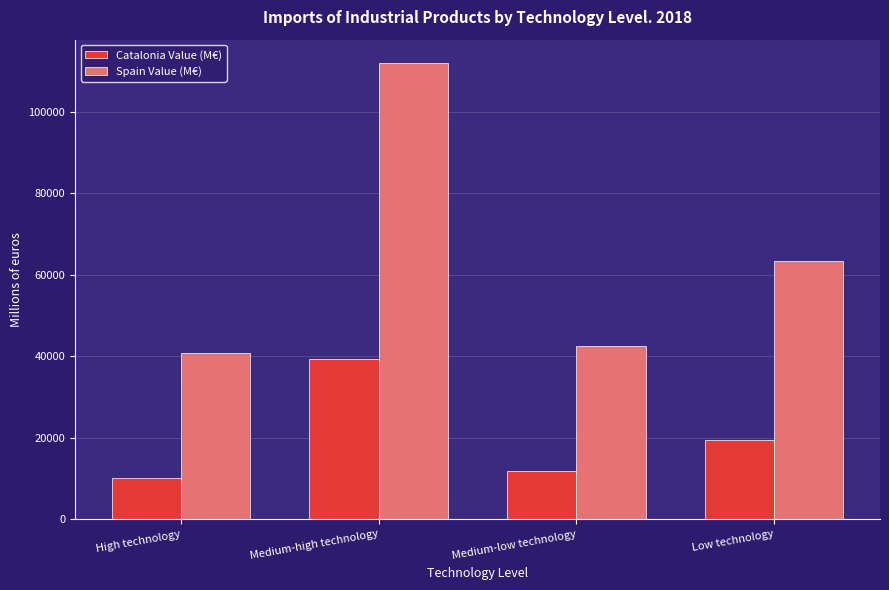

Is it true that Catalonia Value (M€) equals 29272.8 at Low technology?

False